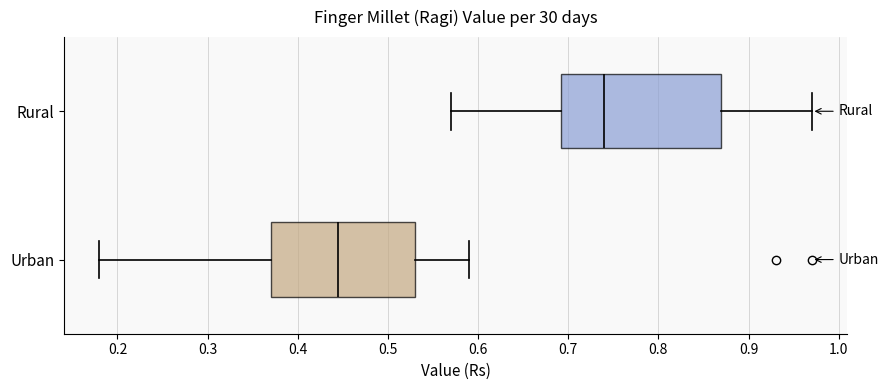

Reading bottom to top, transcribe this box plot: for each box, give where its median line is, the range the box spans, and where its two whiskers end, as read against the x-axis. The values are not printed on the chart, so give them approximately, as read against the axis.

Urban: median 0.45, box 0.37 to 0.53, whiskers 0.18 to 0.59
Rural: median 0.74, box 0.69 to 0.87, whiskers 0.57 to 0.97